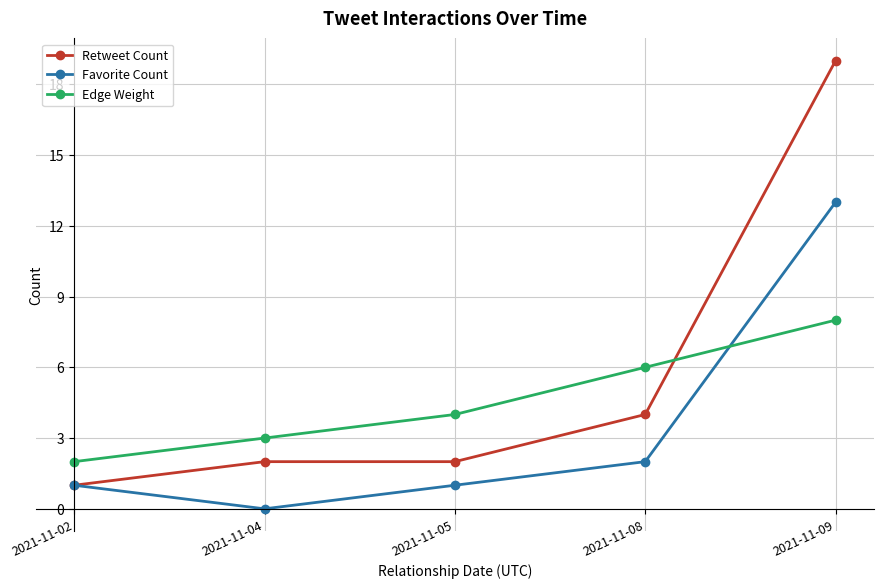

In Favorite Count, how many points are lower than both neighbors (excluding endpoints)?

1